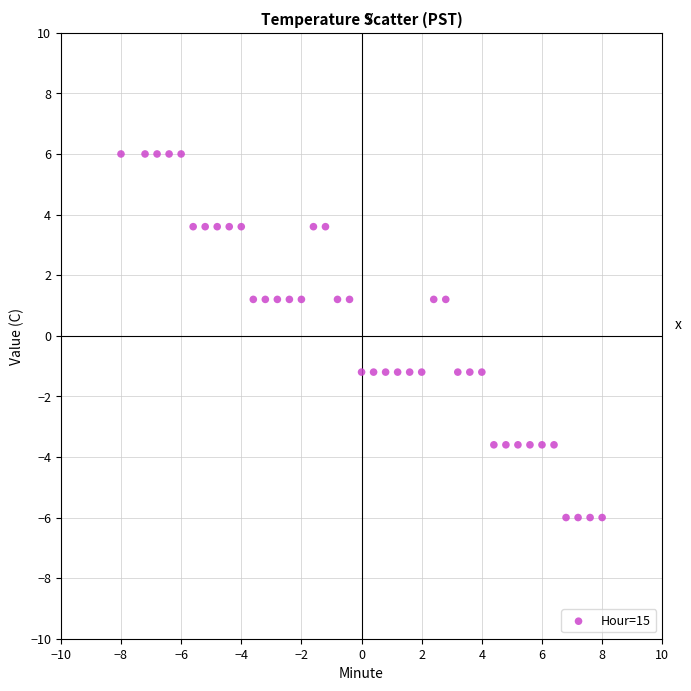

What is the range of X values (max minus min)?

16.0